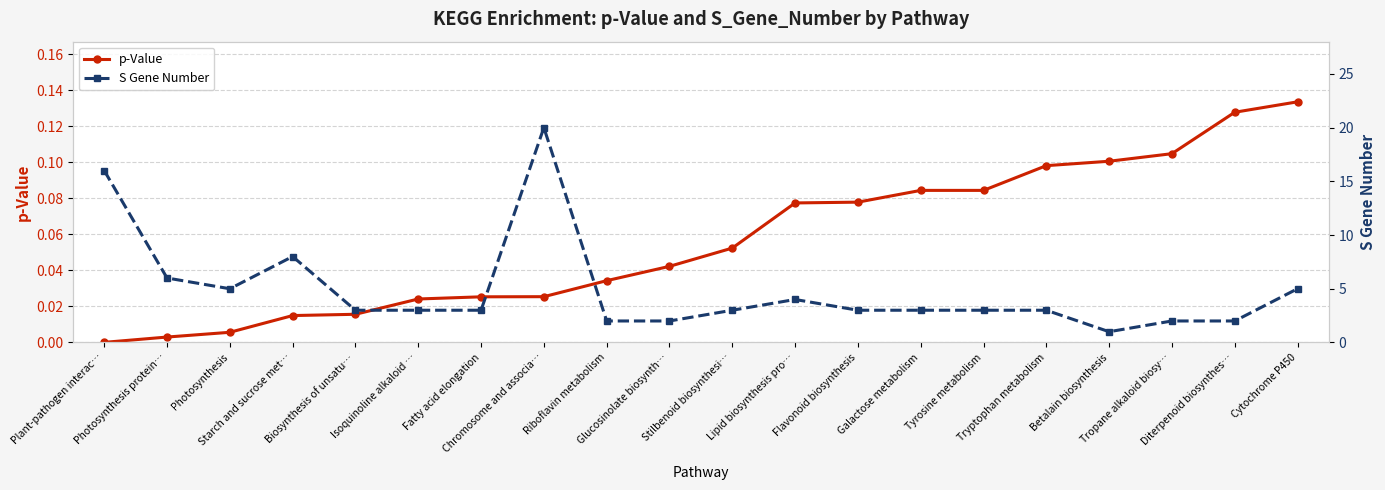

True or false: p-Value and S Gene Number cross at least once.

False